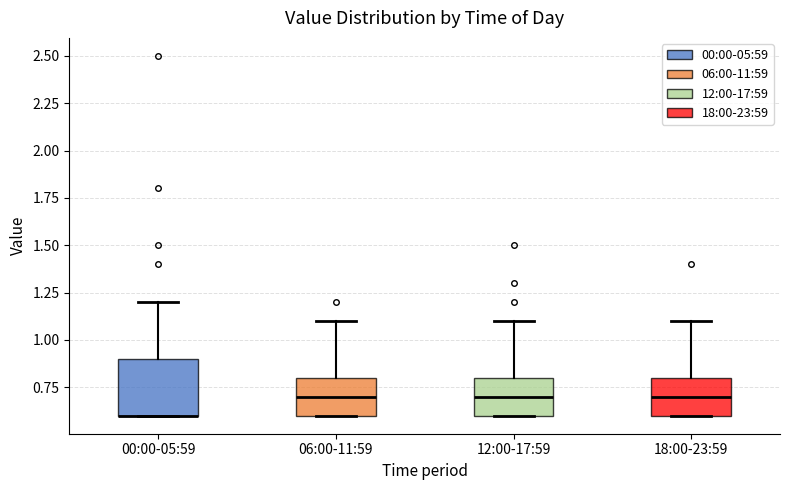

Reading left to right, read every box against the y-axis: the position of its median line, the range the box covers, and the ends of its whiskers. The values are not printed on the chart, so give them approximately, as read against the axis.

00:00-05:59: median 0.6 (drawn on the box's lower edge), box 0.6 to 0.9, whiskers 0.6 to 1.2
06:00-11:59: median 0.7, box 0.6 to 0.8, whiskers 0.6 to 1.1
12:00-17:59: median 0.7, box 0.6 to 0.8, whiskers 0.6 to 1.1
18:00-23:59: median 0.7, box 0.6 to 0.8, whiskers 0.6 to 1.1